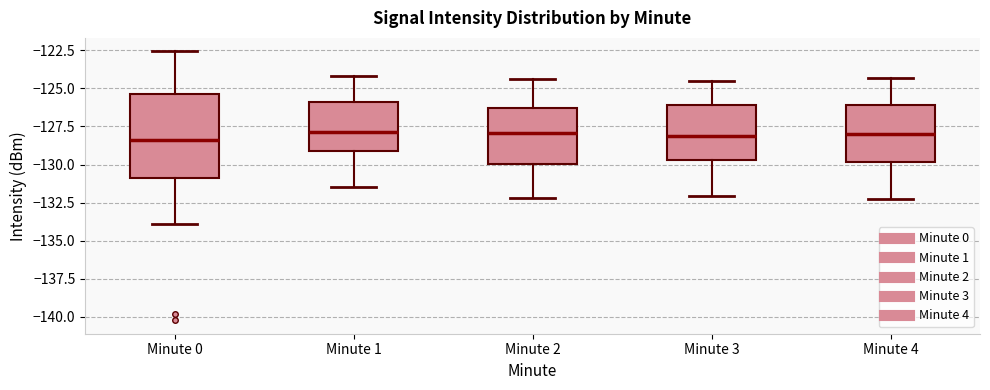

Reading left to right, transcribe this box plot: for each box, give where its median line is, the range the box spans, and where its two whiskers end, as read against the y-axis. The values are not printed on the chart, so give them approximately, as read against the axis.

Minute 0: median -128.5, box -131.0 to -125.5, whiskers -134.0 to -122.5
Minute 1: median -128.0, box -129.0 to -126.0, whiskers -131.5 to -124.0
Minute 2: median -128.0, box -130.0 to -126.5, whiskers -132.0 to -124.5
Minute 3: median -128.0, box -129.5 to -126.0, whiskers -132.0 to -124.5
Minute 4: median -128.0, box -130.0 to -126.0, whiskers -132.5 to -124.5